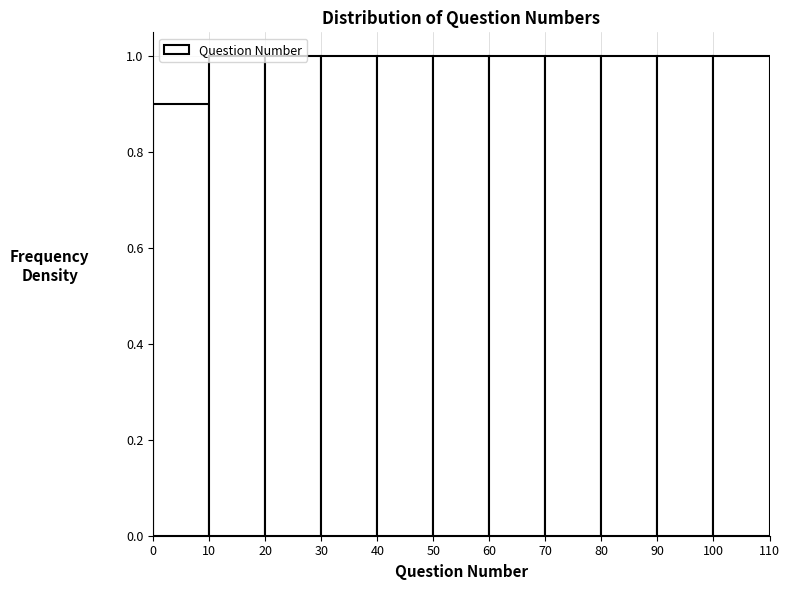

Reading left to right, transcribe this chart: for each bar, give the range it covers on the x-axis and its height. The values are not printed on the chart, so give them approximately, as read against the axis.

0 to 10: 0.9
10 to 20: 1.0
20 to 30: 1.0
30 to 40: 1.0
40 to 50: 1.0
50 to 60: 1.0
60 to 70: 1.0
70 to 80: 1.0
80 to 90: 1.0
90 to 100: 1.0
100 to 110: 1.0